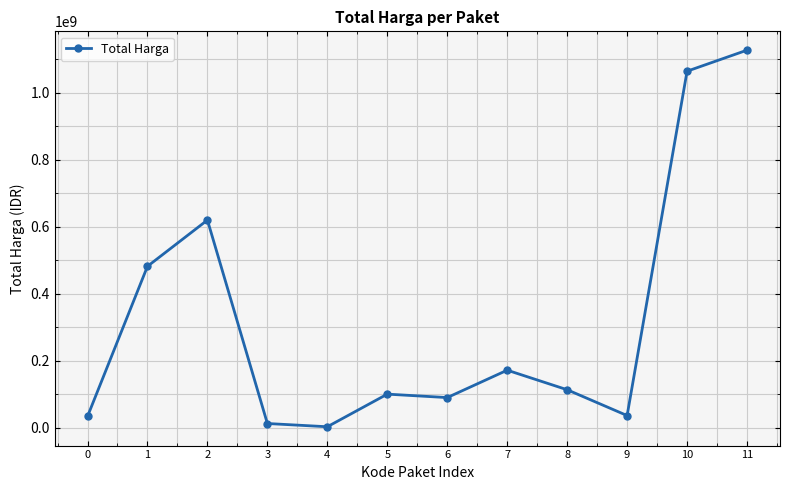

What is the value of the 6th point from the left?

100550400